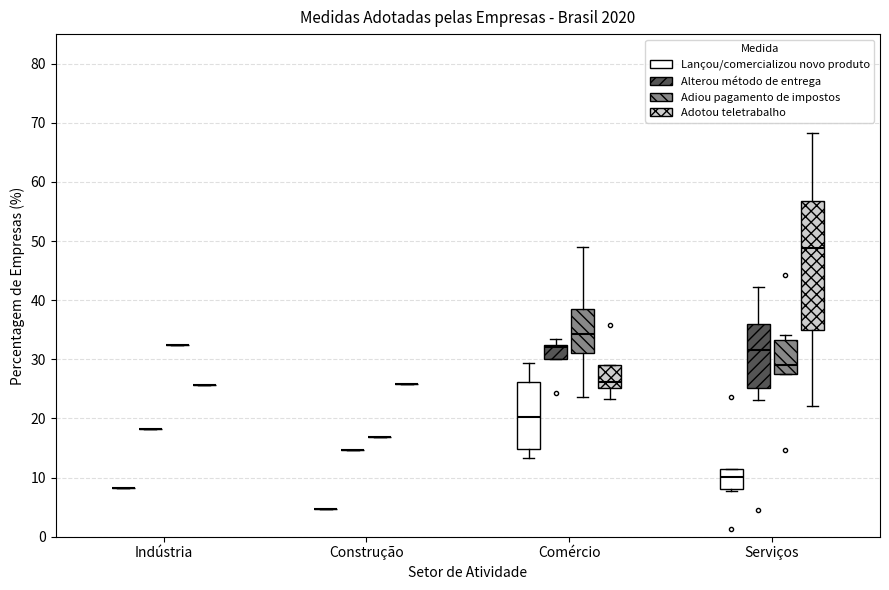

Where is the lower edge of the box for Comércio (Alterou método de entrega) on the y-axis? The values are not printed on the chart, so give them approximately, as read against the axis.

30